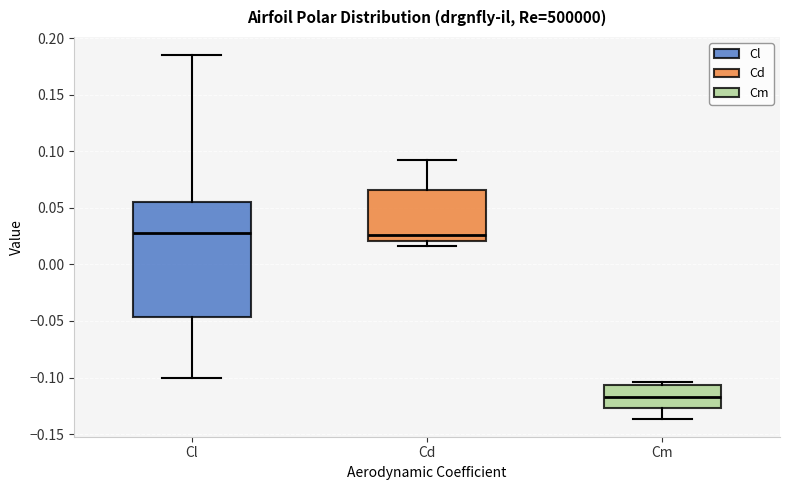

Reading left to right, transcribe this box plot: for each box, give where its median line is, the range the box spans, and where its two whiskers end, as read against the y-axis. The values are not printed on the chart, so give them approximately, as read against the axis.

Cl: median 0.030, box -0.045 to 0.055, whiskers -0.100 to 0.185
Cd: median 0.025, box 0.020 to 0.065, whiskers 0.015 to 0.090
Cm: median -0.115, box -0.125 to -0.105, whiskers -0.135 to -0.105 (just above the box's upper edge)